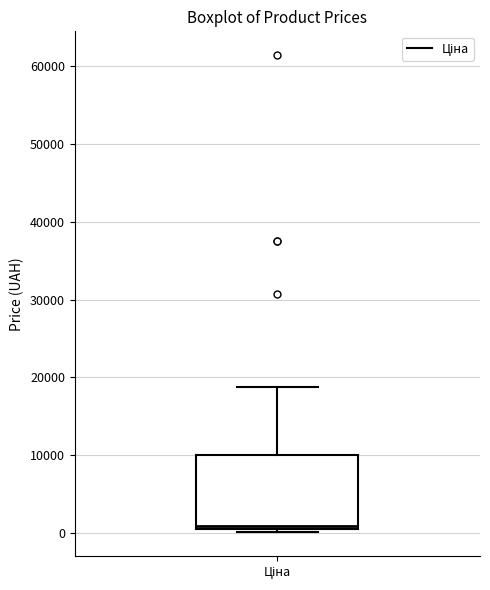

Transcribe this box plot: give where the median line is, the range the box spans, and where the two whiskers end, as read against the y-axis. The values are not printed on the chart, so give them approximately, as read against the axis.

median 1000 (just above the box's lower edge), box 1000 to 10000, whiskers 0 to 19000